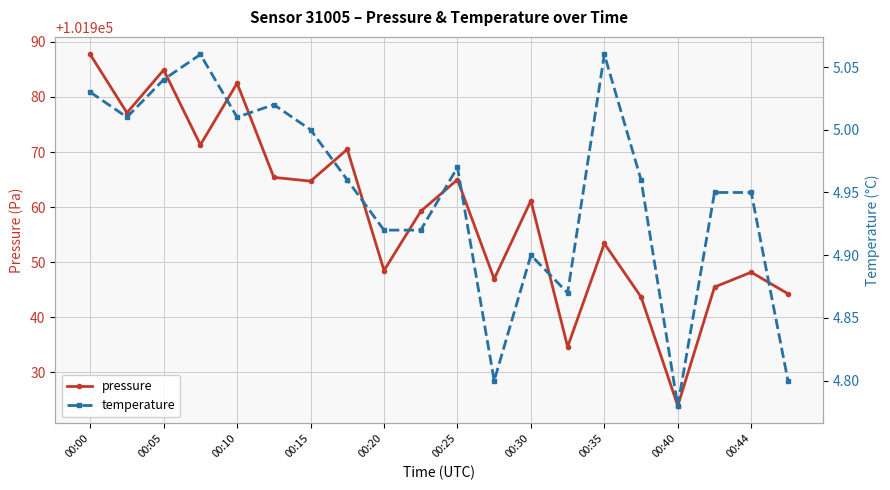

How many interior local valleys does the pressure series have?

7